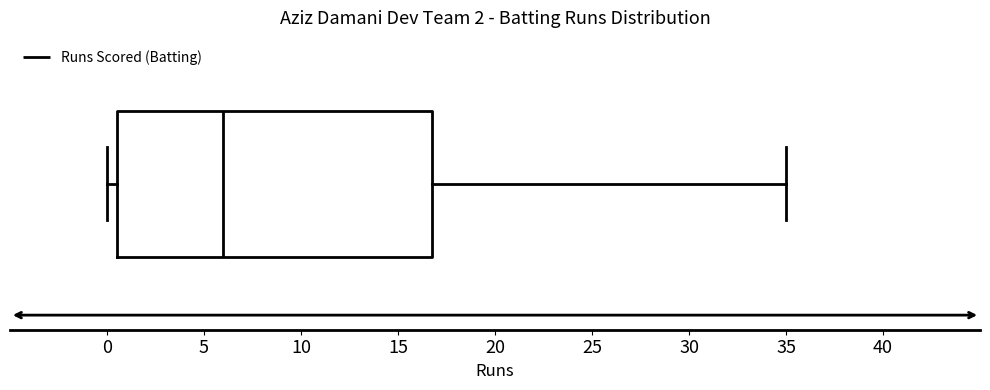

Where is the left edge of the box on the x-axis? The values are not printed on the chart, so give them approximately, as read against the axis.

0.5